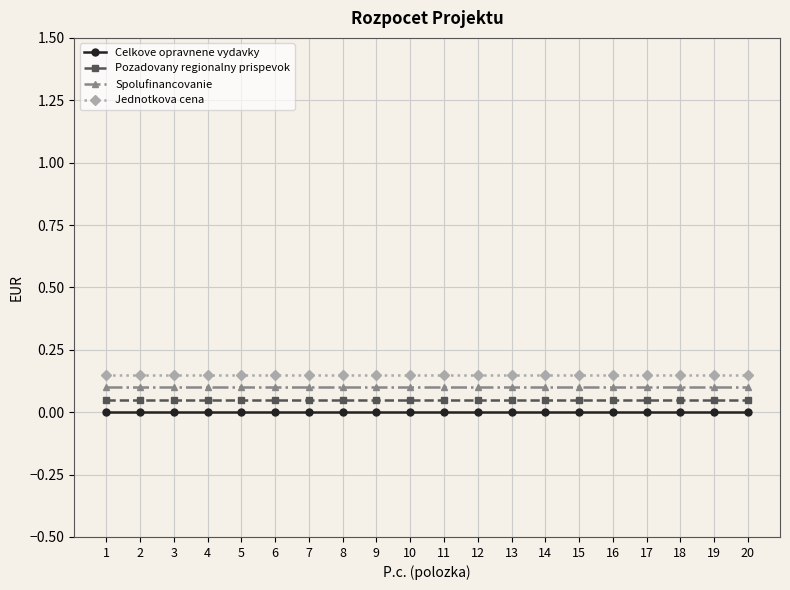

Which series has the widest spread of values?

Celkove opravnene vydavky